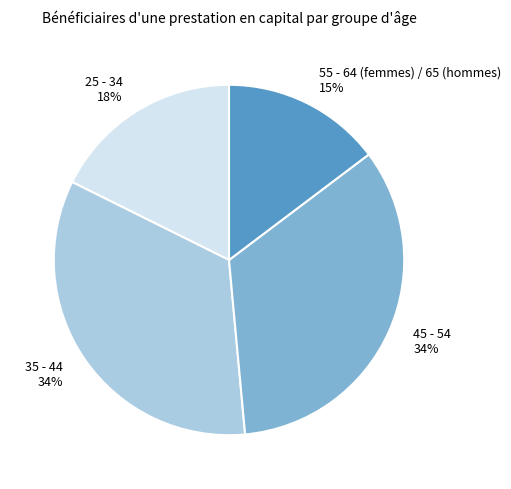

Does any single category account for the majority?

No